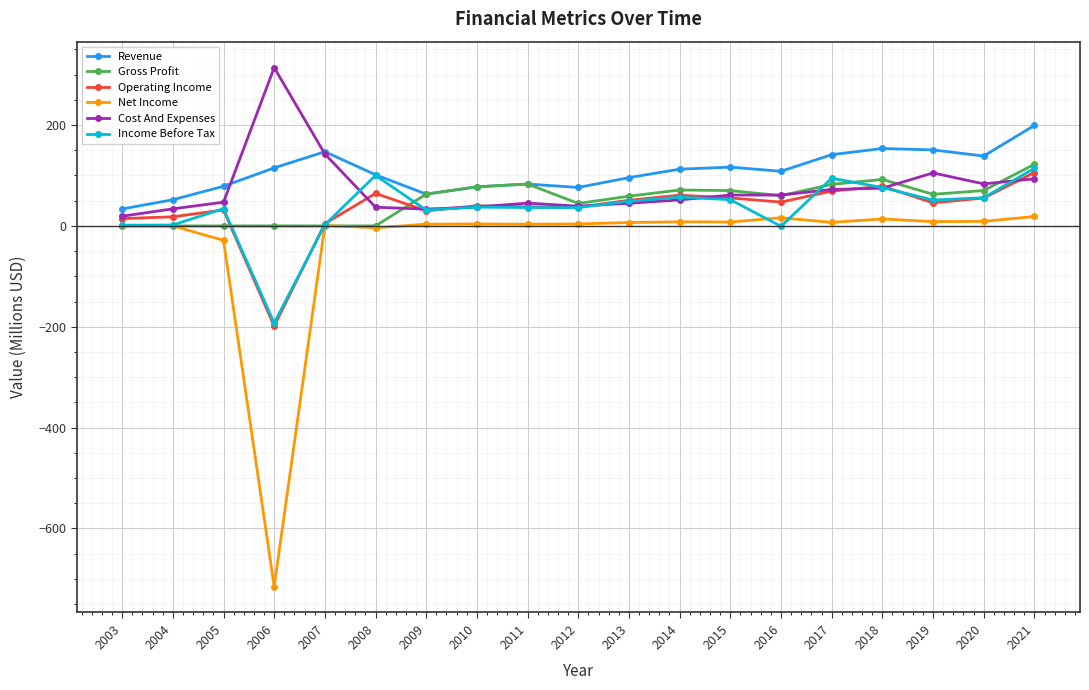

What is the value of the Revenue point at the 7th from the left?

63.0